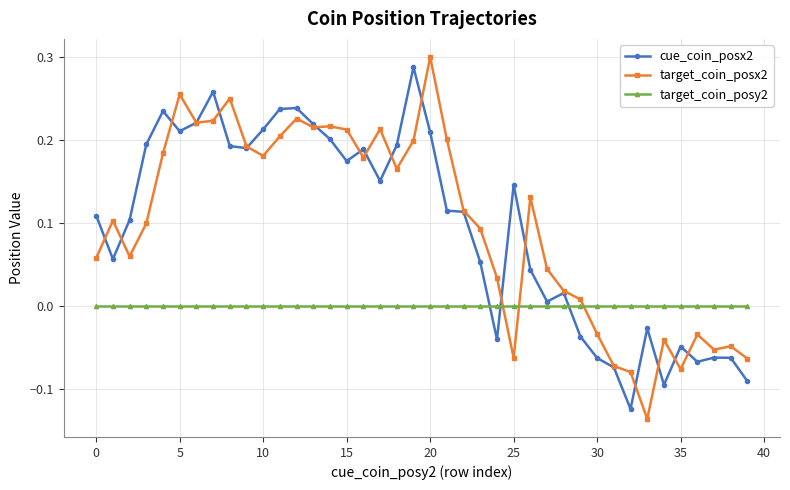

What are all the series names shown in the legend?

cue_coin_posx2, target_coin_posx2, target_coin_posy2